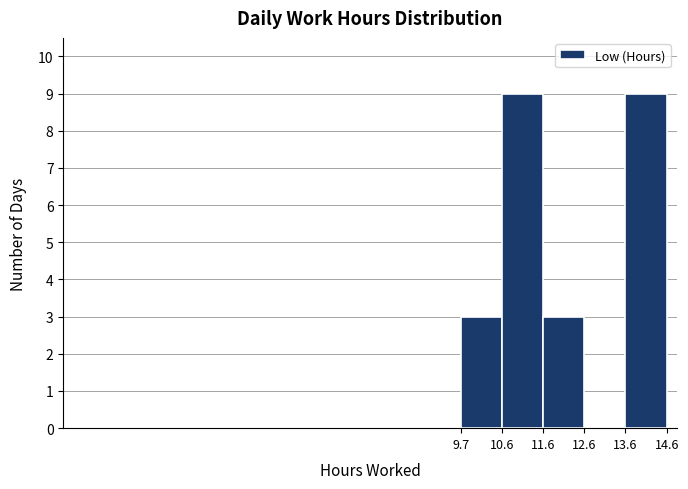

Reading left to right, list every bar in this chart as the range it spans on the x-axis followed by its height. The values are not printed on the chart, so give them approximately, as read against the axis.

9.7 to 10.6: 3
10.6 to 11.6: 9
11.6 to 12.6: 3
12.6 to 13.6: 0
13.6 to 14.6: 9